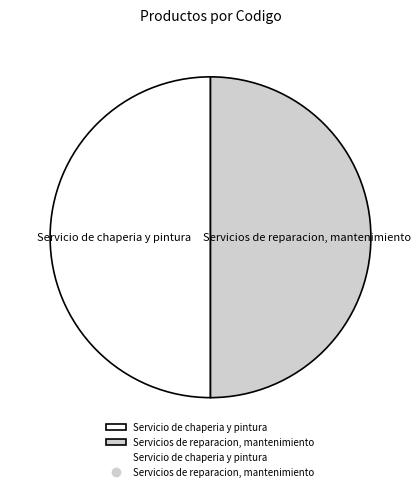

How many segments does this pie chart have?

2